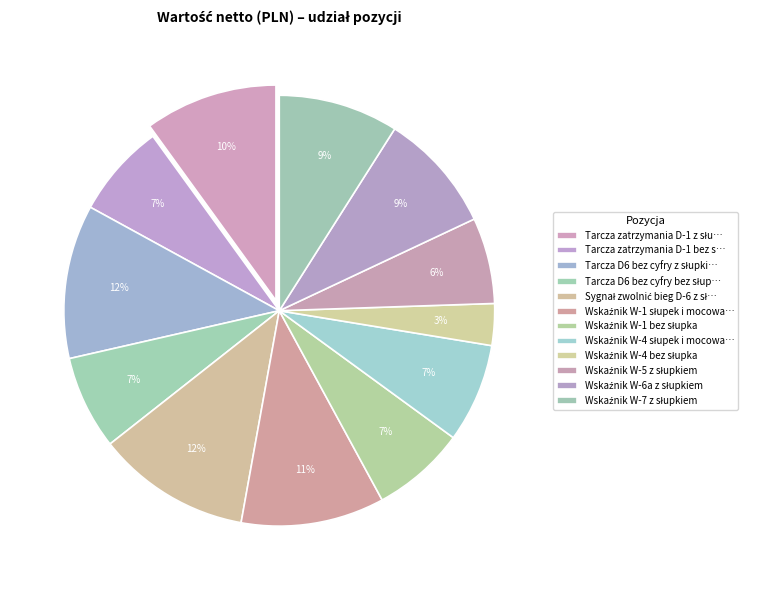

Is there any slice that represents more than half of the pie?

No